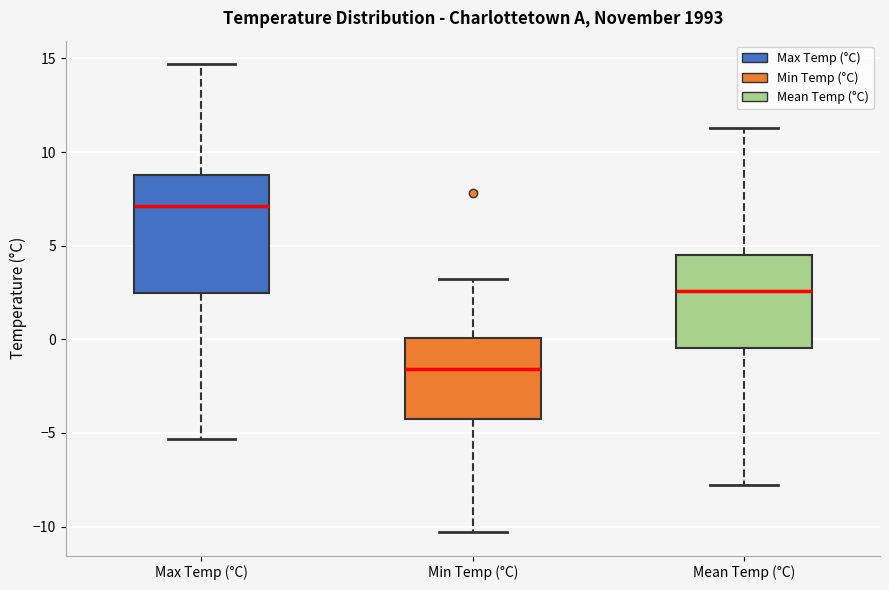

Which box's median line is the lowest?

Min Temp (°C)